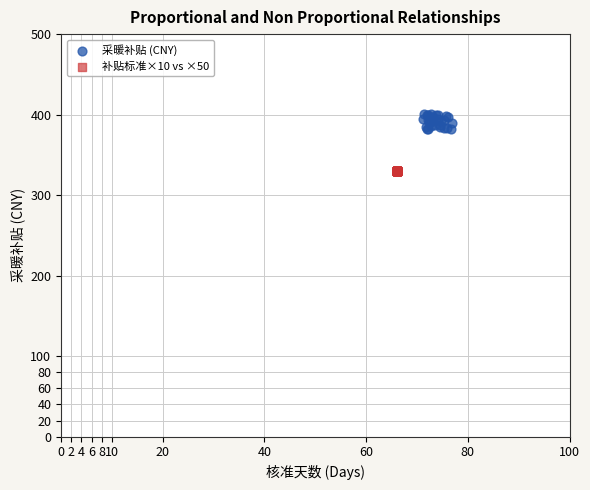

Which series reaches the minimum Y coordinate?

补贴标准×10 vs ×50